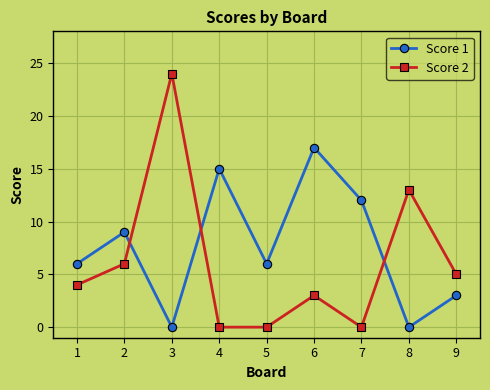

Where do Score 2 and Score 1 first cross each other?

2 and 3